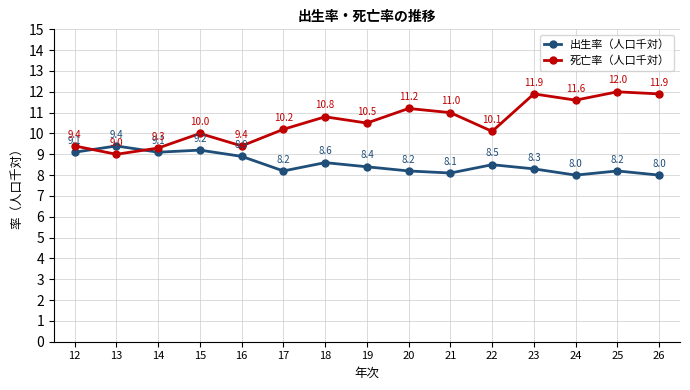

What is the value of the 死亡率（人口千対） point at the 9th from the left?

11.2